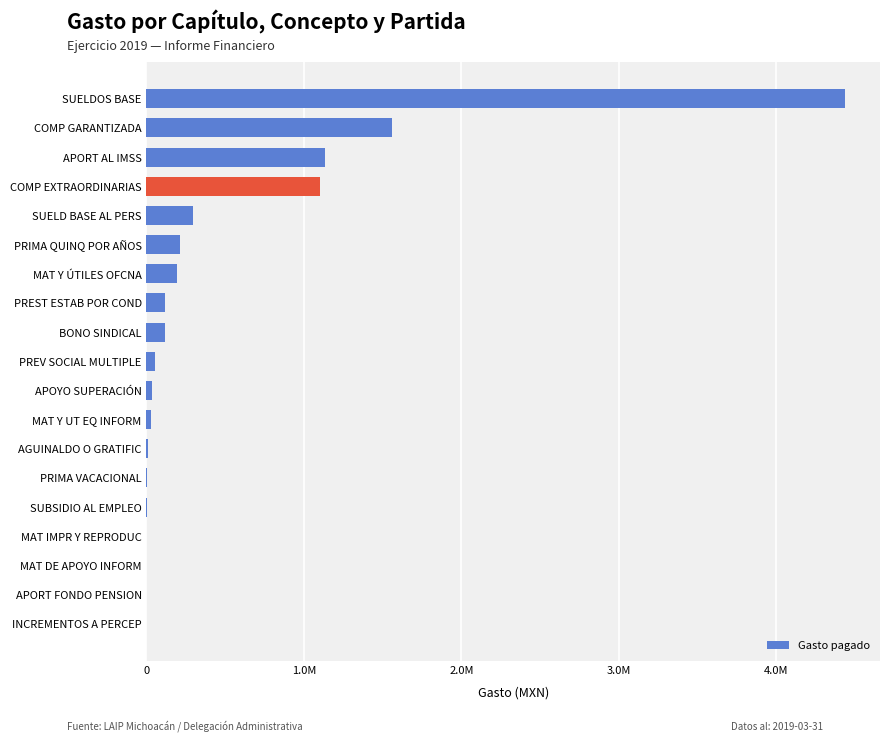

Where is the data nearest to the value 2217806?

COMP GARANTIZADA